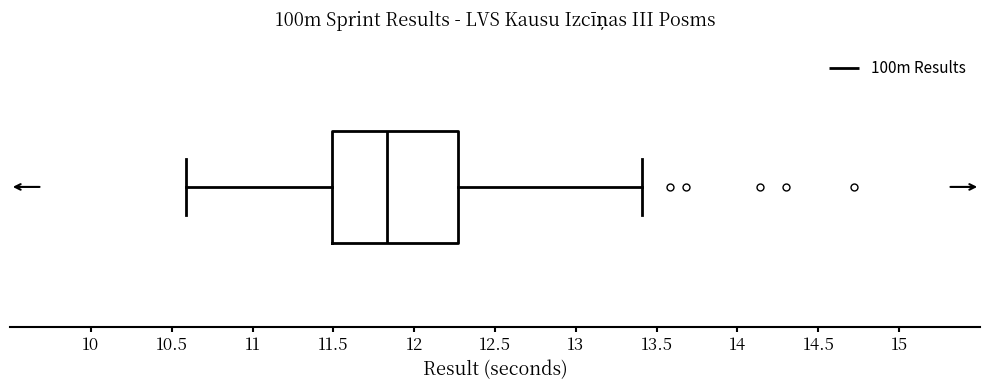

Where does the right whisker of the box end on the x-axis? The values are not printed on the chart, so give them approximately, as read against the axis.

13.40